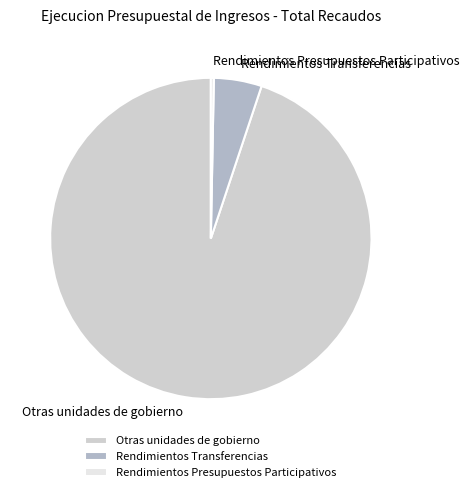

Between Rendimientos Presupuestos Participativos and Otras unidades de gobierno, which is larger?

Otras unidades de gobierno